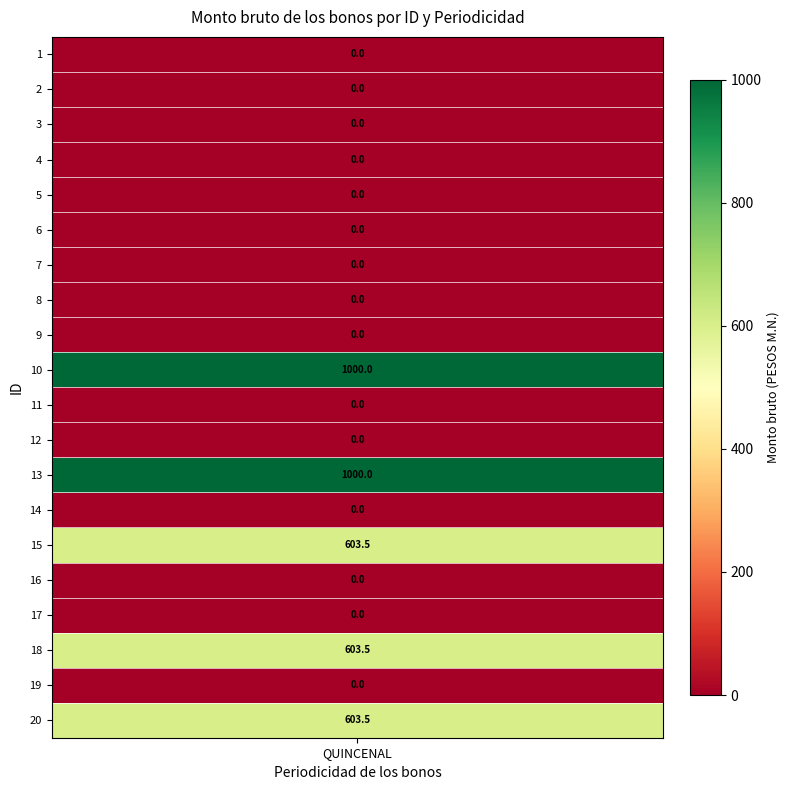

How many values in the BONO DE TRANSPORTE series exceed 0?

5